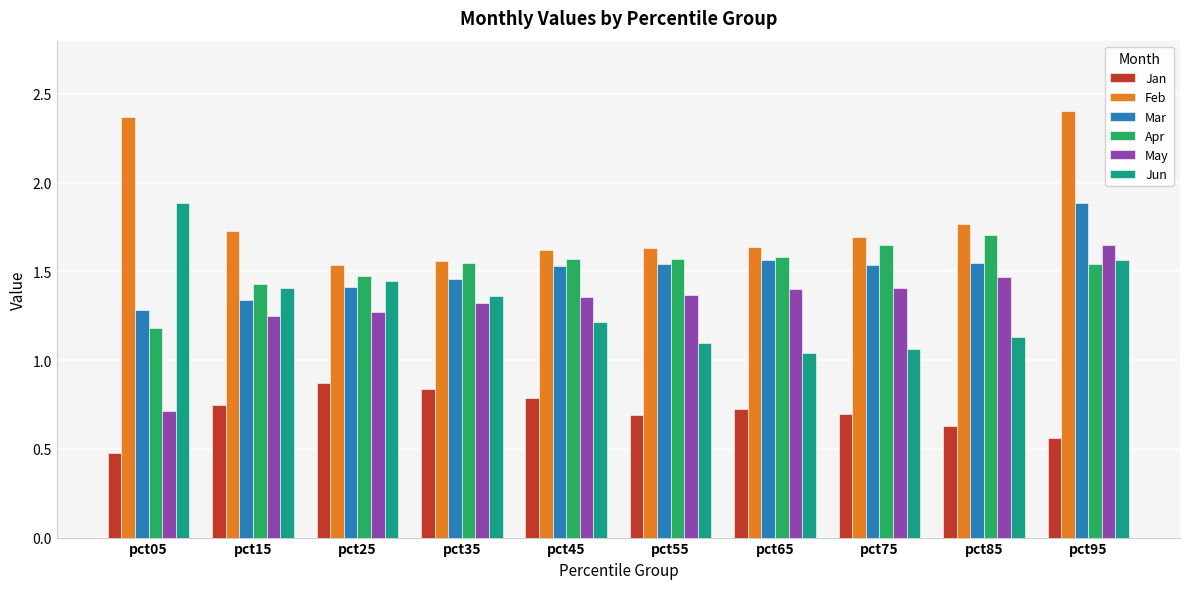

True or false: Apr has a value of 1.6 at pct45.

True